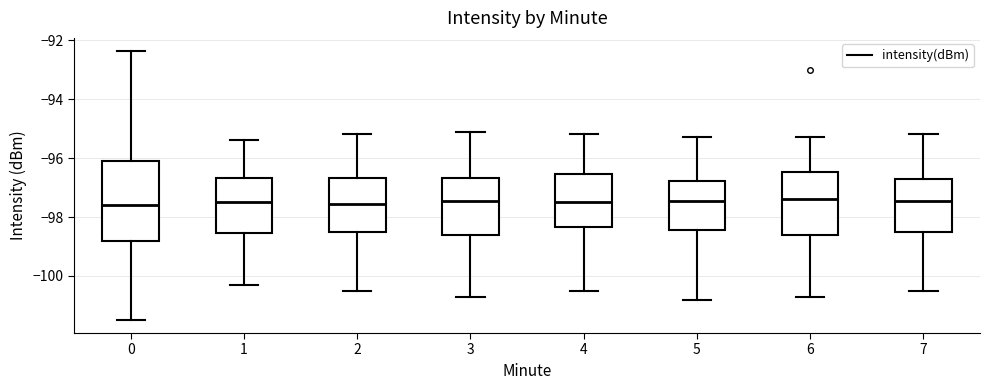

Comparing the boxes themselves (not the whiskers), which one is the tallest?

0